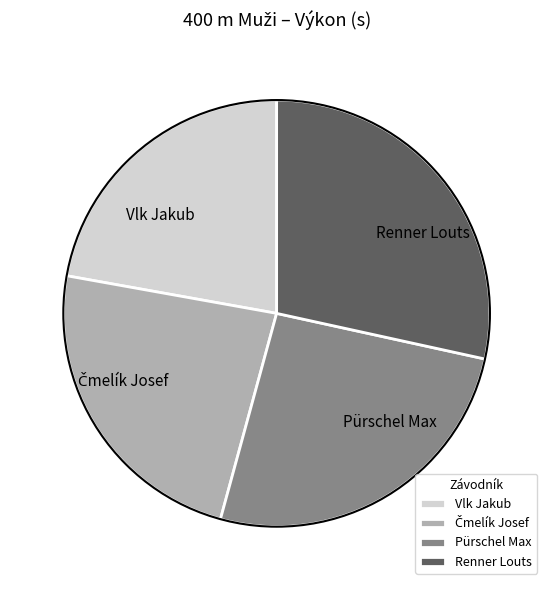

Which slice is the smallest?

Vlk Jakub